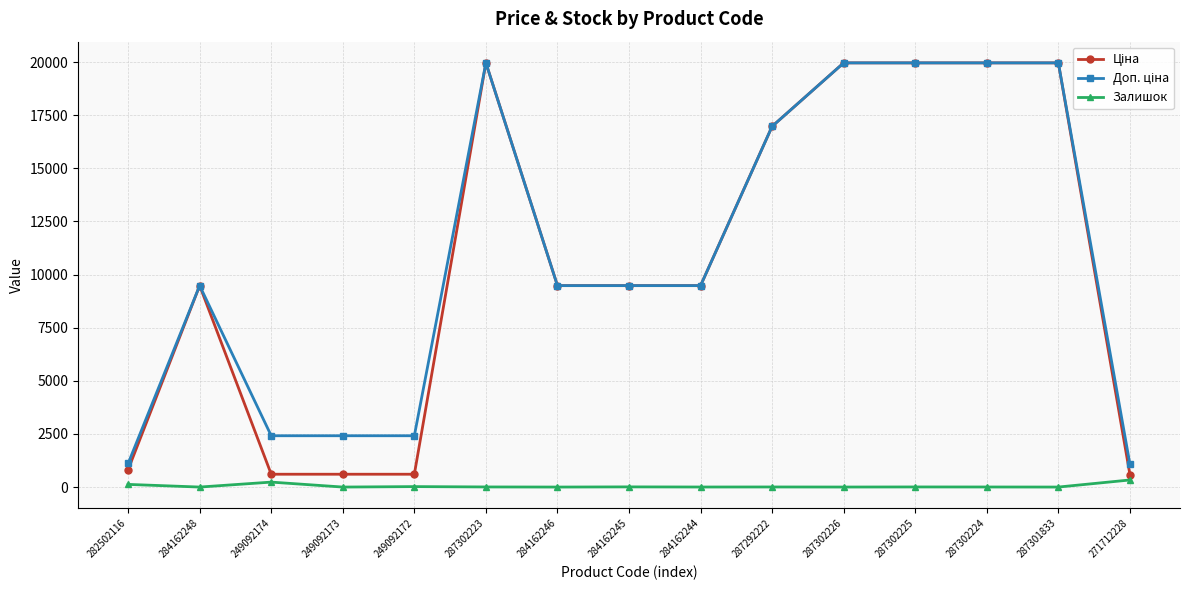

At how many categories does at least one series exceed 9886?

6